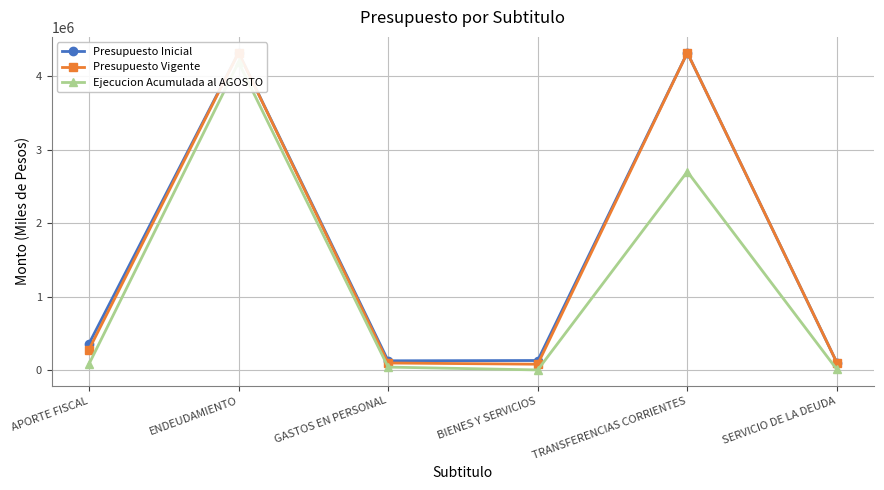

What is the difference between the Ejecucion Acumulada al AGOSTO values at GASTOS EN PERSONAL and ENDEUDAMIENTO?

4147209